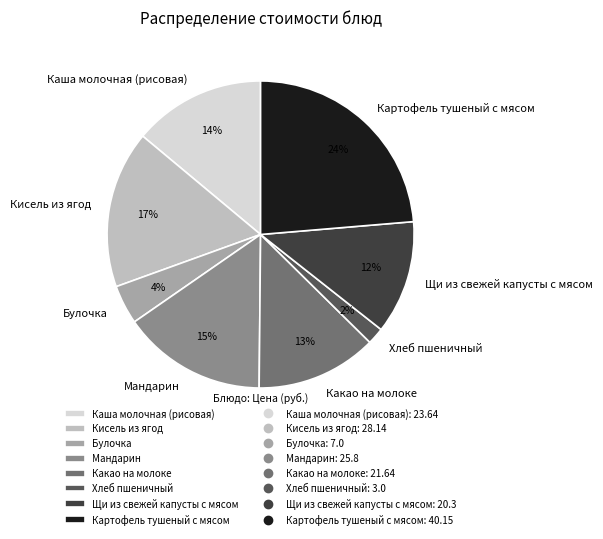

Which has a higher value, Щи из свежей капусты с мясом or Картофель тушеный с мясом?

Картофель тушеный с мясом